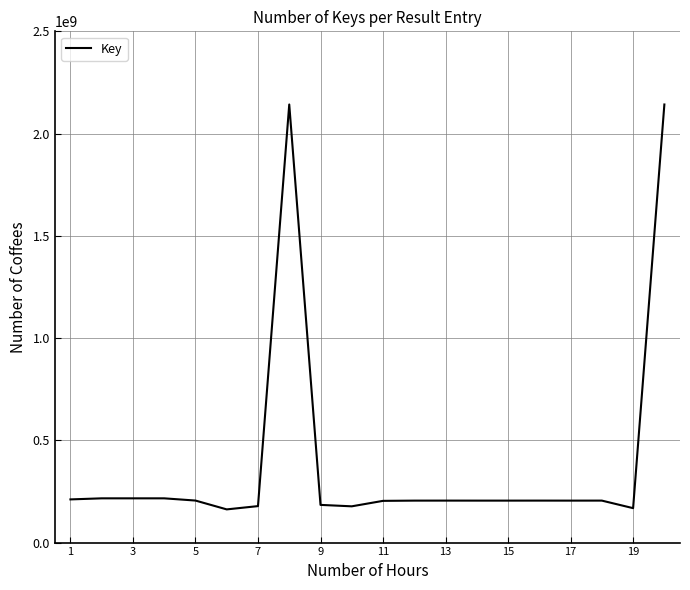

Does the chart display data point markers on the line(s)?

No